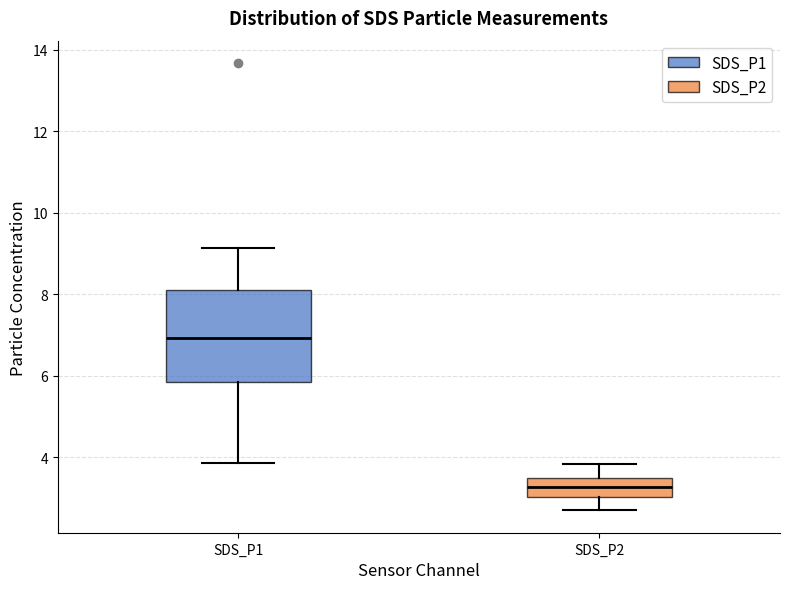

Reading left to right, transcribe this box plot: for each box, give where its median line is, the range the box spans, and where its two whiskers end, as read against the y-axis. The values are not printed on the chart, so give them approximately, as read against the axis.

SDS_P1: median 7.0, box 5.8 to 8.2, whiskers 3.8 to 9.2
SDS_P2: median 3.2, box 3.0 to 3.6, whiskers 2.8 to 3.8